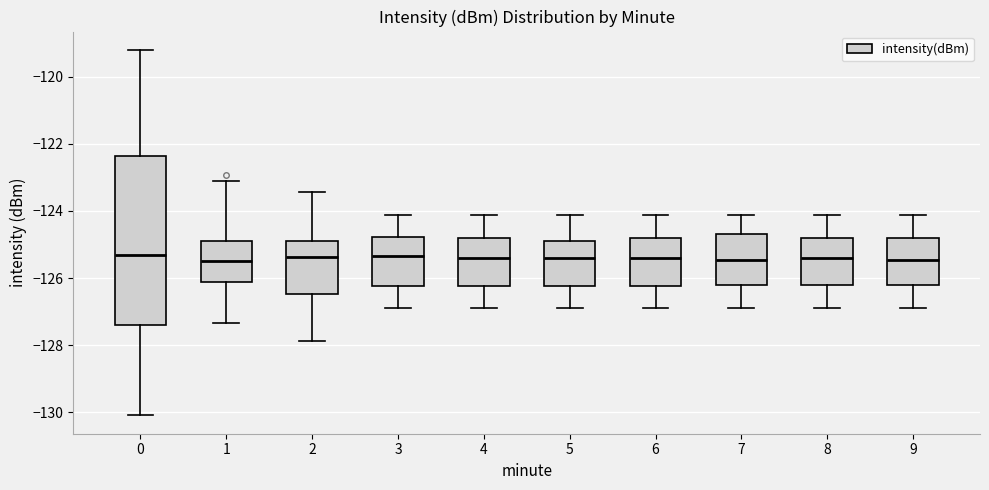

Where is the lower edge of the box at x = 6 on the y-axis? The values are not printed on the chart, so give them approximately, as read against the axis.

-126.2